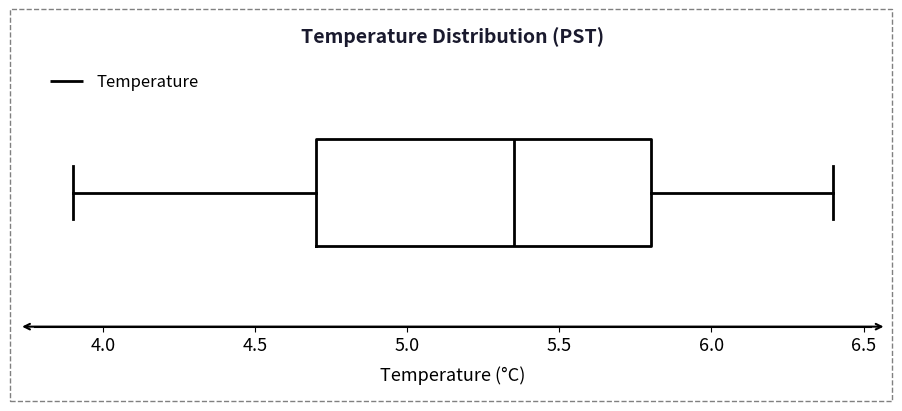

Where is the left edge of the box on the x-axis? The values are not printed on the chart, so give them approximately, as read against the axis.

4.70